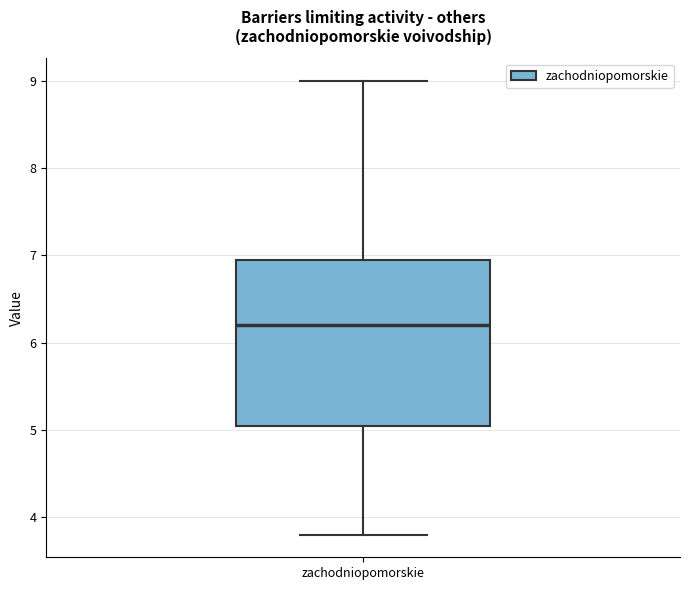

Read this box plot against the y-axis: the position of the median line, the range covered by the box, and the ends of both whiskers. The values are not printed on the chart, so give them approximately, as read against the axis.

median 6.2, box 5.1 to 7.0, whiskers 3.8 to 9.0